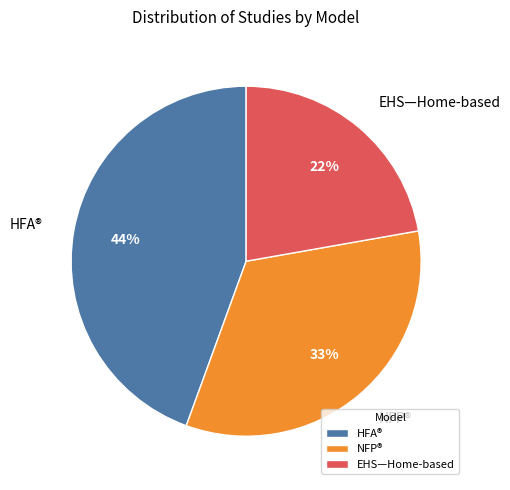

To the nearest percent, what is the difference between the largest and smallest slice percentages?

22%